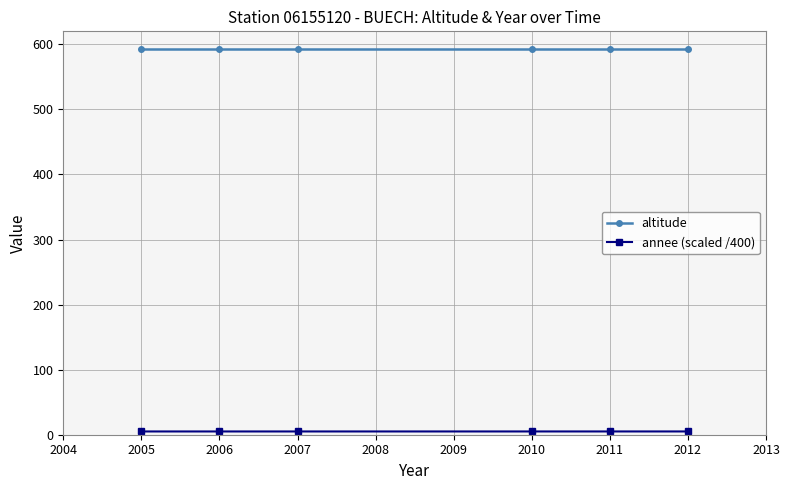

The altitude series shows 593.0 at 2012. True or false?

True